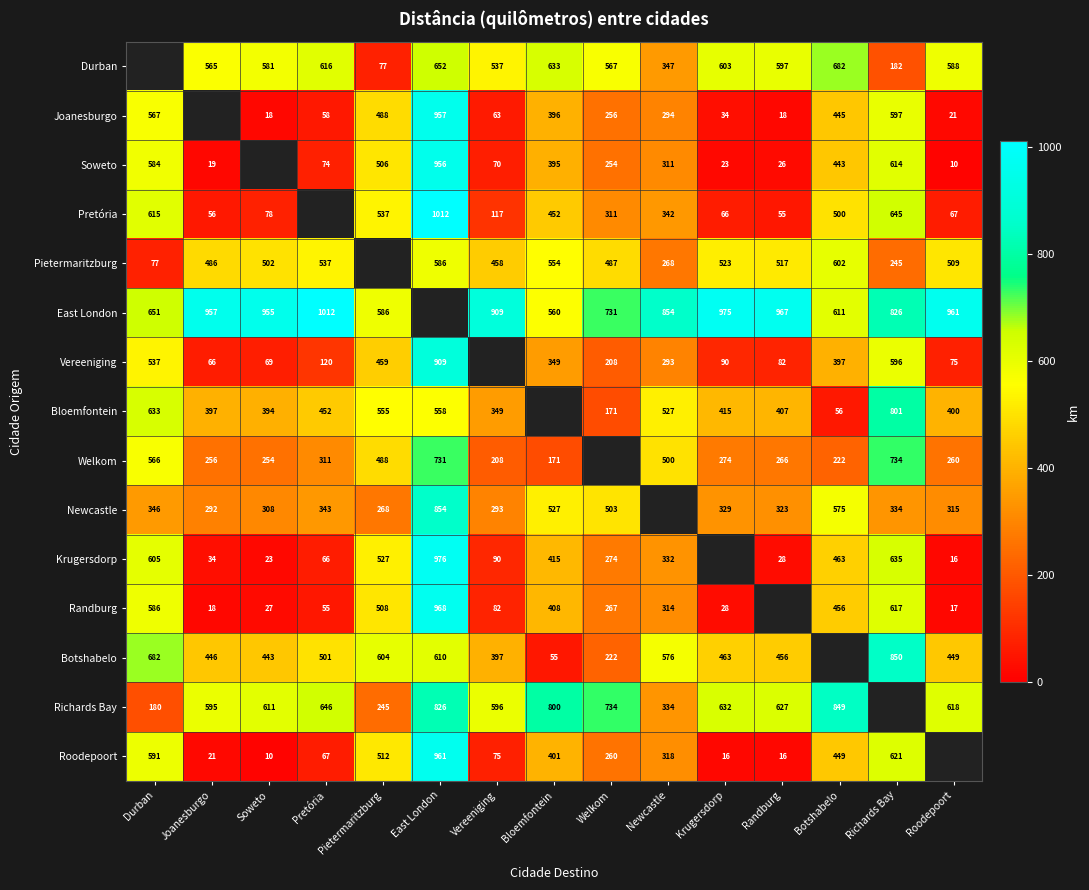

What is the sum of the Pretória values at Randburg and Roodepoort?

122